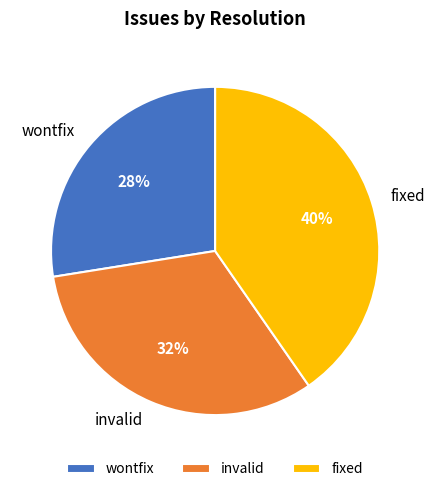

Is invalid the majority of the pie?

No